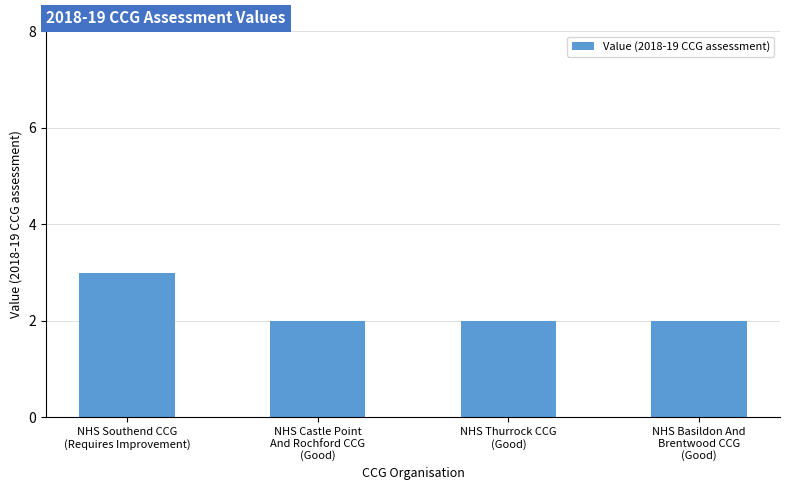

Approximately how many times larger is the value at NHS Southend CCG
(Requires Improvement) compared to NHS Castle Point
And Rochford CCG
(Good)?

1.5